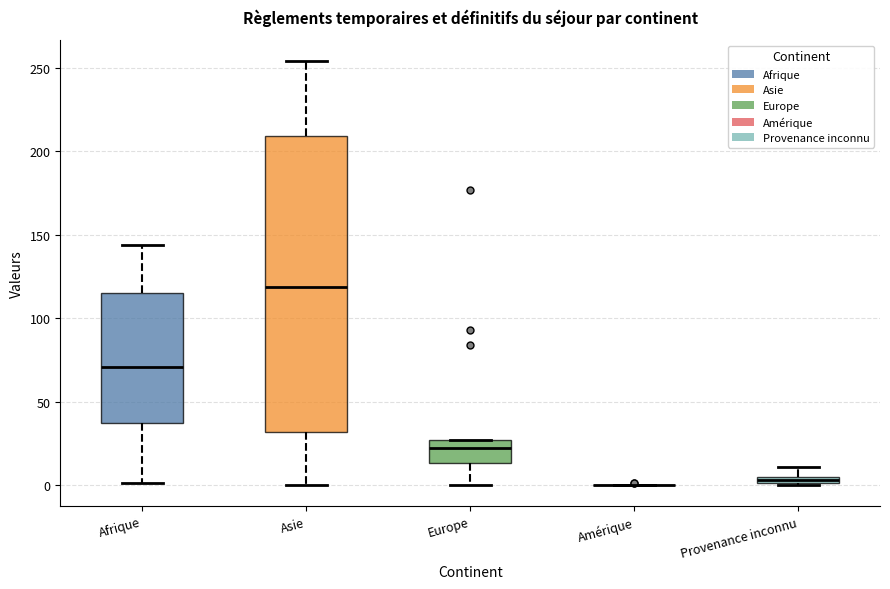

Where does the lower whisker of the box for Afrique end on the y-axis? The values are not printed on the chart, so give them approximately, as read against the axis.

0